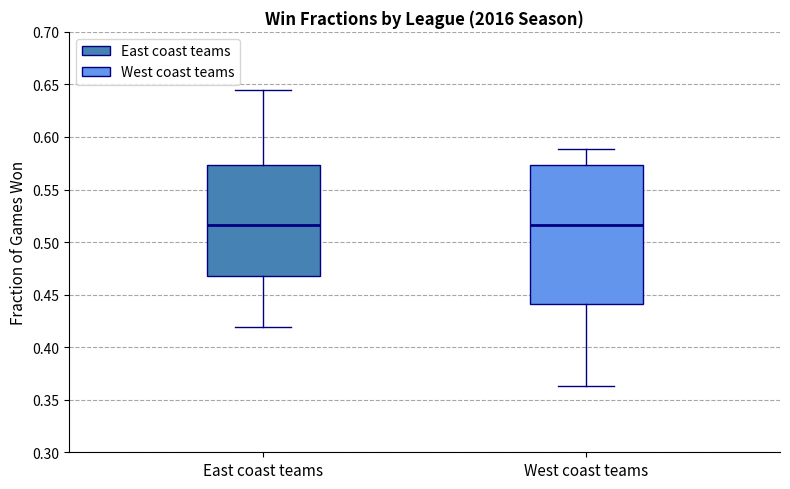

Which box is the tallest, from its lower edge to its upper edge?

West coast teams